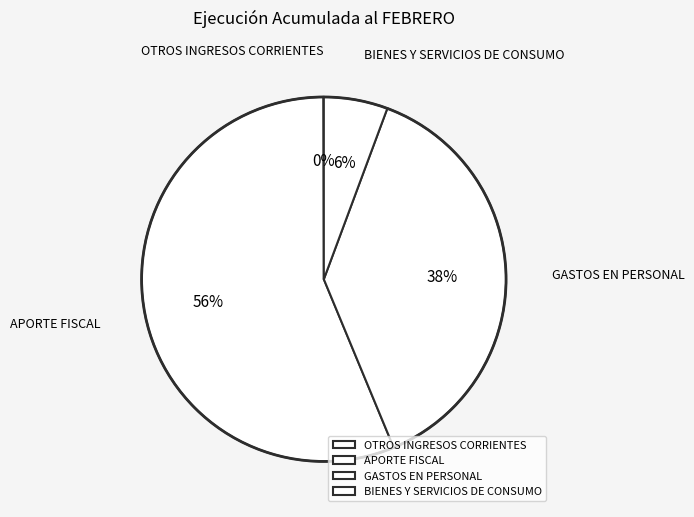

Which has a higher value, GASTOS EN PERSONAL or APORTE FISCAL?

APORTE FISCAL